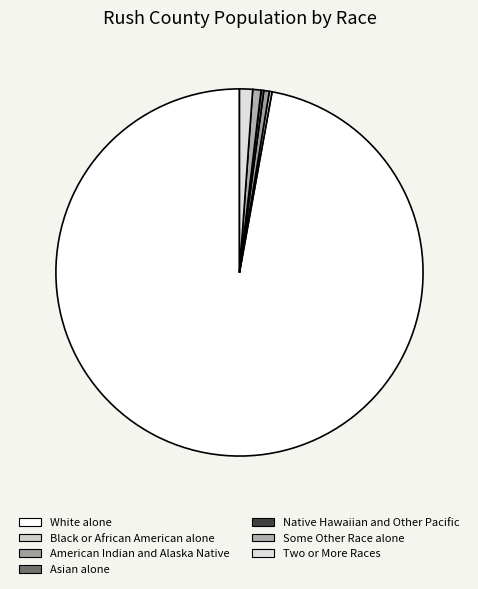

True or false: Native Hawaiian and Other Pacific accounts for 0% of the total.

True